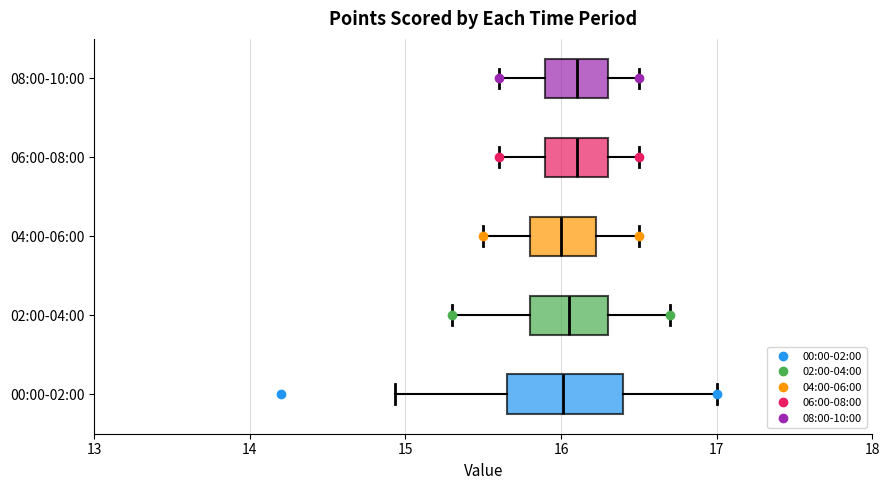

Where is the left edge of the box for 02:00-04:00 on the x-axis? The values are not printed on the chart, so give them approximately, as read against the axis.

15.8